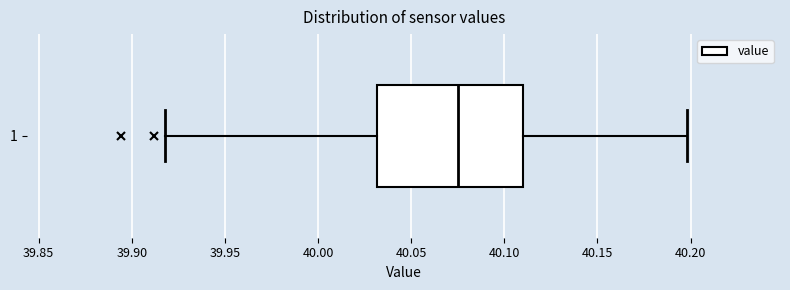

Read this box plot against the x-axis: the position of the median line, the range covered by the box, and the ends of both whiskers. The values are not printed on the chart, so give them approximately, as read against the axis.

median 40.075, box 40.030 to 40.110, whiskers 39.920 to 40.200